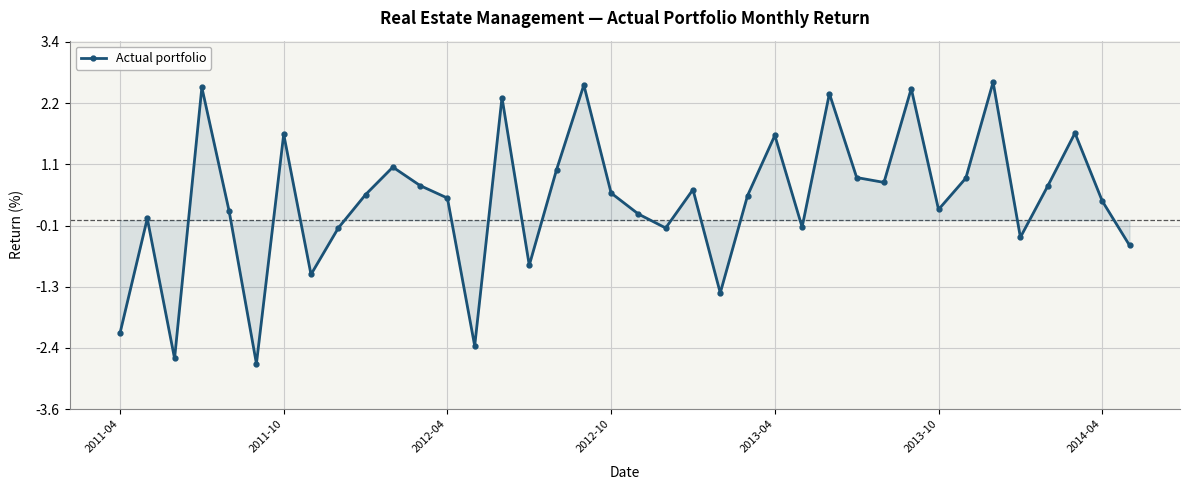

What is the maximum value shown in the chart?

2.6